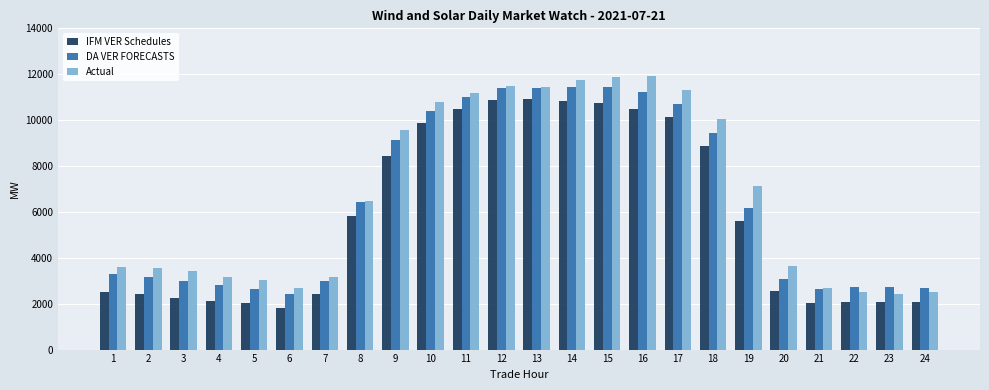

Which series changed the most between 2 and 3?

DA VER FORECASTS